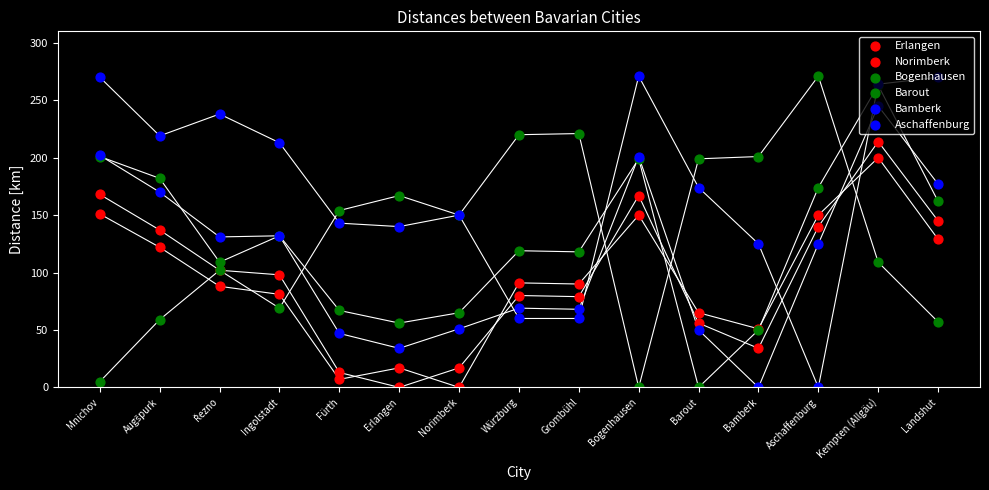

Which series contains the highest Y value?

Bogenhausen